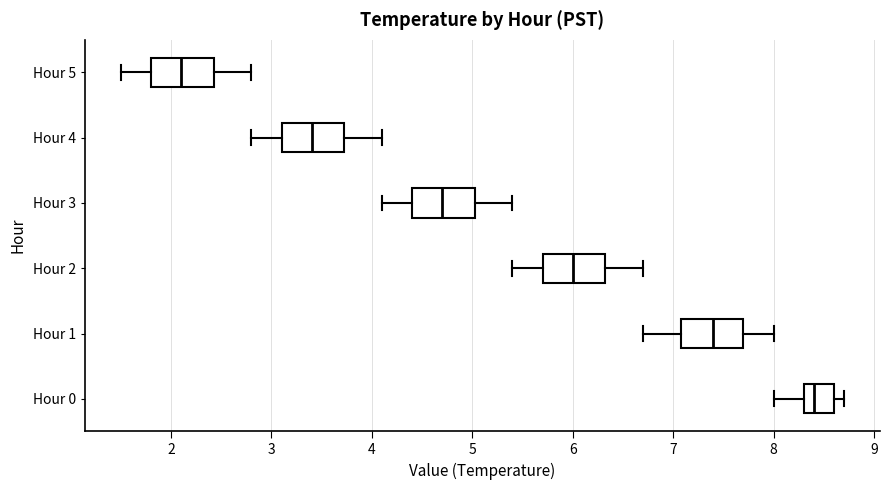

Where is the left edge of the box for Hour 3 on the x-axis? The values are not printed on the chart, so give them approximately, as read against the axis.

4.4